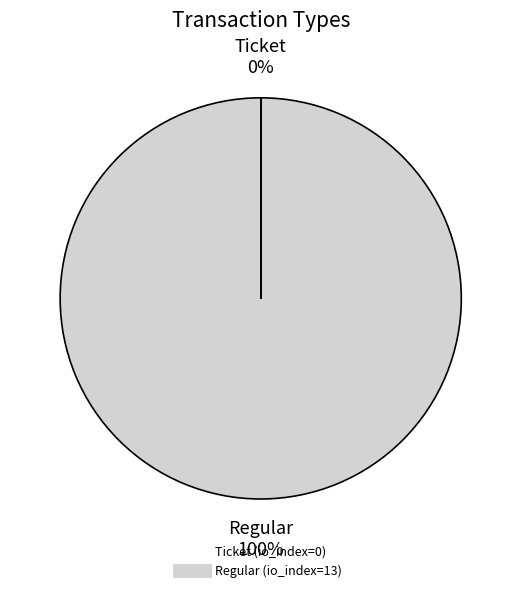

Which category has the biggest portion of the pie?

Regular (io_index=13)